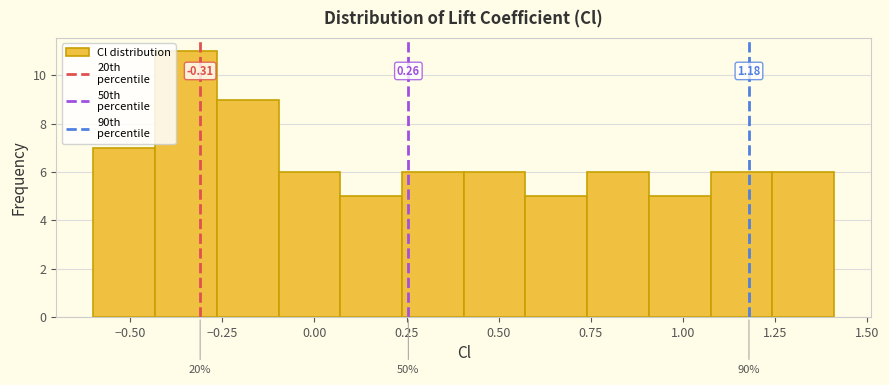

Around what value on the x-axis is the tallest bar? Give the approximate position of its centre, as read against the axis.

-0.35